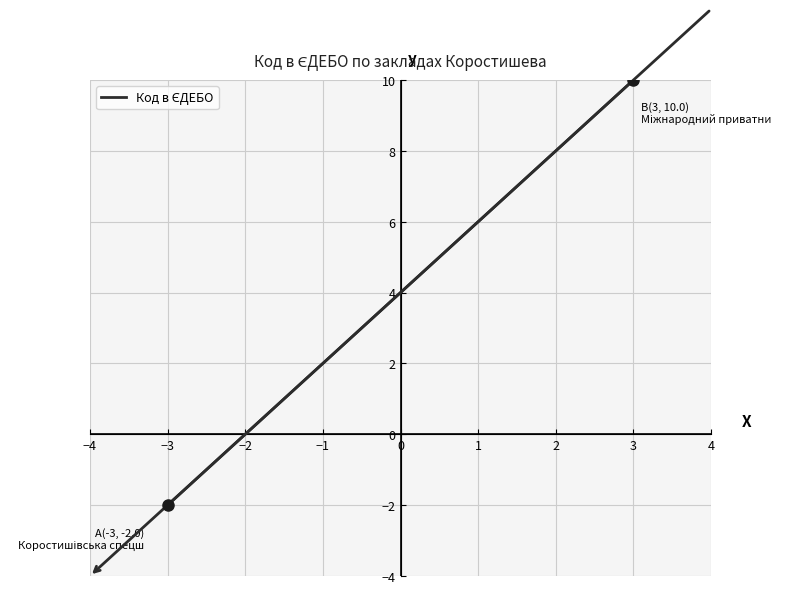

What is the average value?

4.0